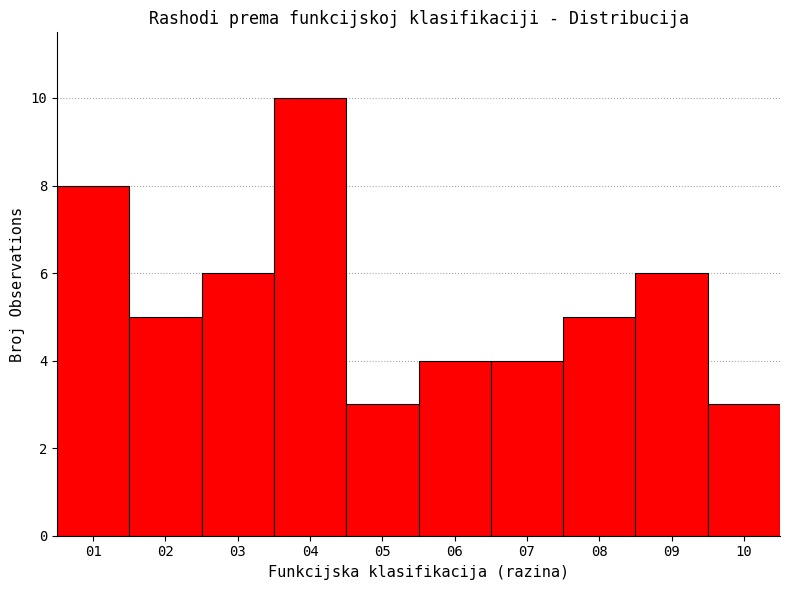

Over which range of the x-axis is the bar tallest?

3.5 to 4.5